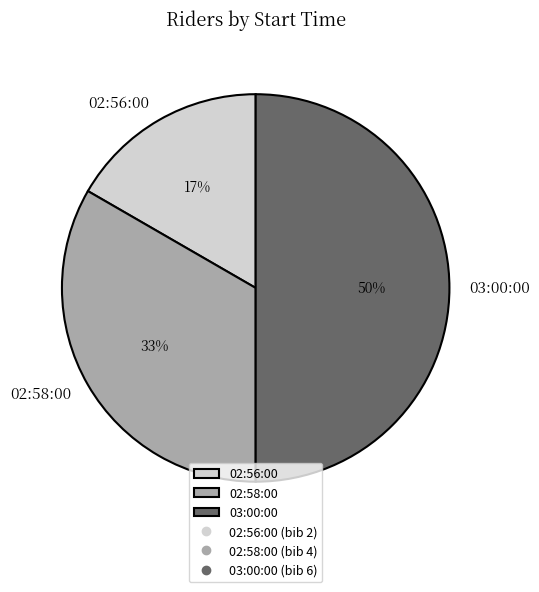

To the nearest percent, what percentage of the pie is 03:00:00?

50%